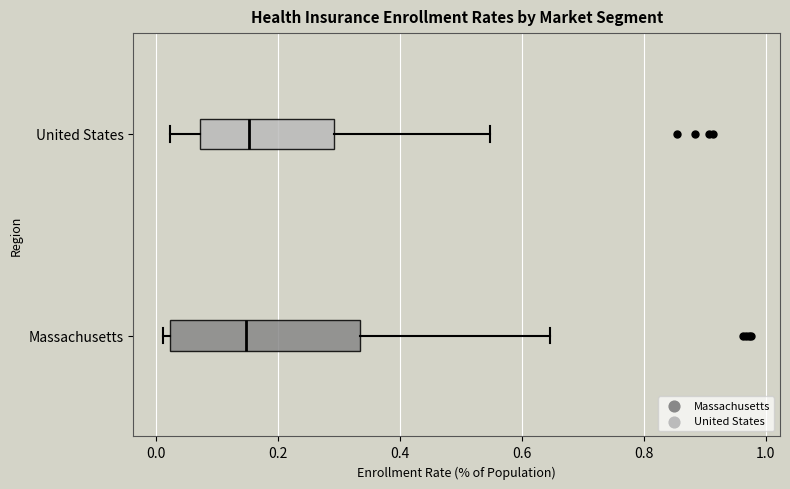

Reading bottom to top, transcribe this box plot: for each box, give where its median line is, the range the box spans, and where its two whiskers end, as read against the x-axis. The values are not printed on the chart, so give them approximately, as read against the axis.

Massachusetts: median 0.14, box 0.02 to 0.34, whiskers 0.02 (just left of the box's left edge) to 0.64
United States: median 0.16, box 0.08 to 0.30, whiskers 0.02 to 0.54